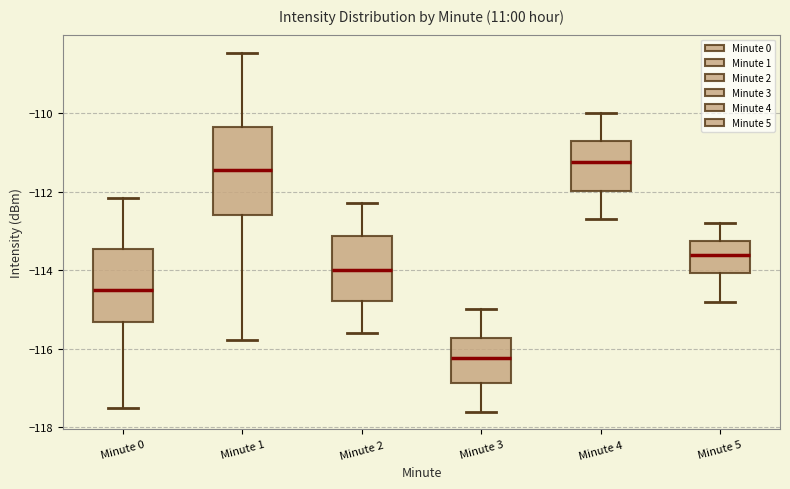

Comparing the boxes themselves (not the whiskers), which one is the tallest?

Minute 1